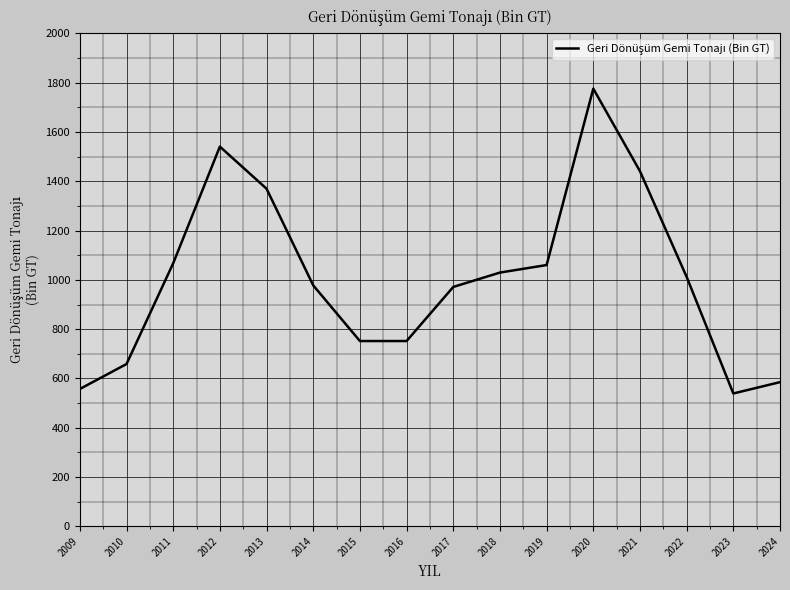

Which category has the highest value across all series?

2020